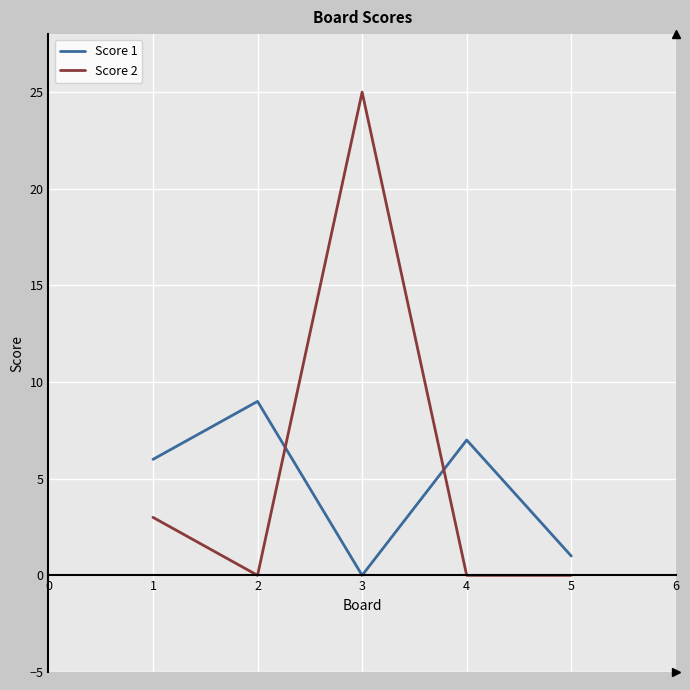

Between 1 and 3, which series saw the biggest shift?

Score 2